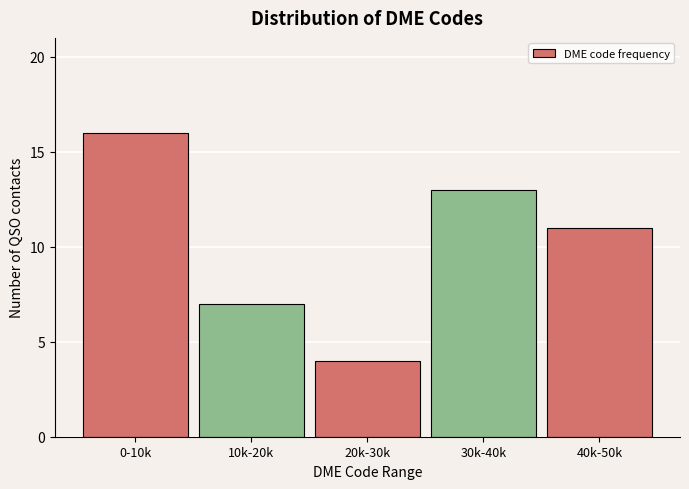

Reading left to right, what are all the values shown in this chart?

0-10k=16	10k-20k=7	20k-30k=4	30k-40k=13	40k-50k=11